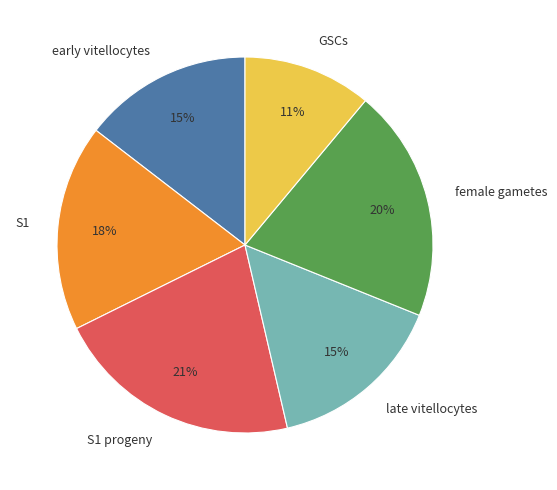

Between GSCs and female gametes, which is larger?

female gametes